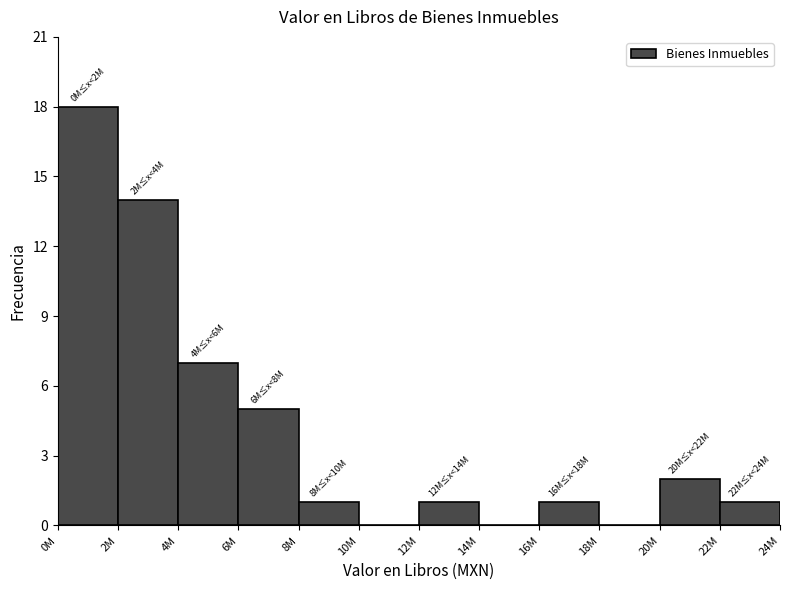

Reading left to right, transcribe all the data shown in this chart.

0M=18	2M=14	4M=7	6M=5	8M=1	10M=0	12M=1	14M=0	16M=1	18M=0	20M=2	22M=1